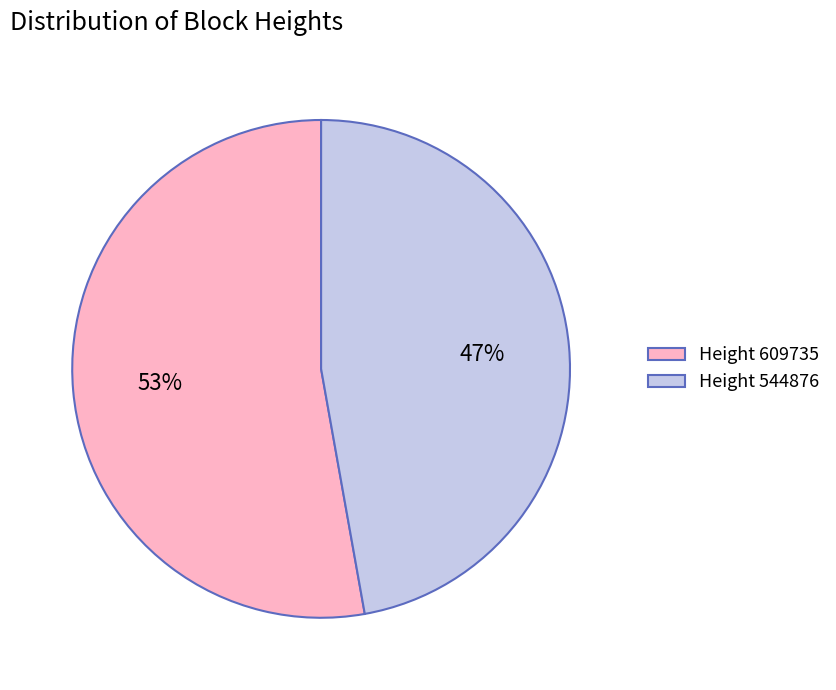

To the nearest percent, what is the average slice percentage?

50%